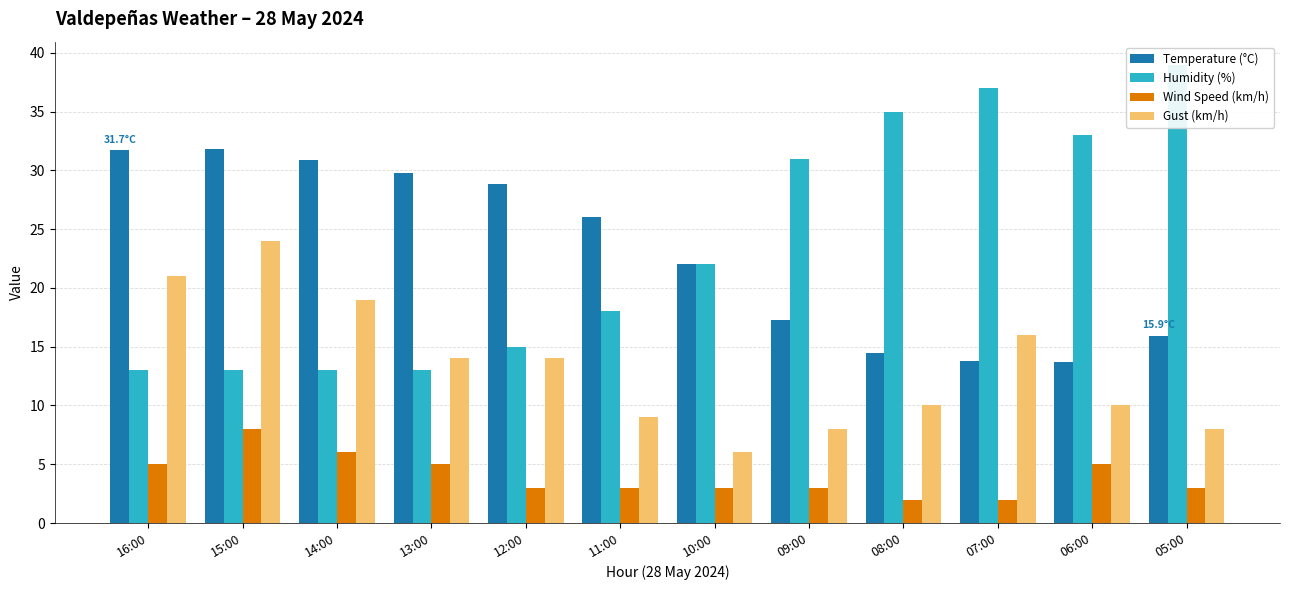

What is the minimum value shown in the chart?

2.0